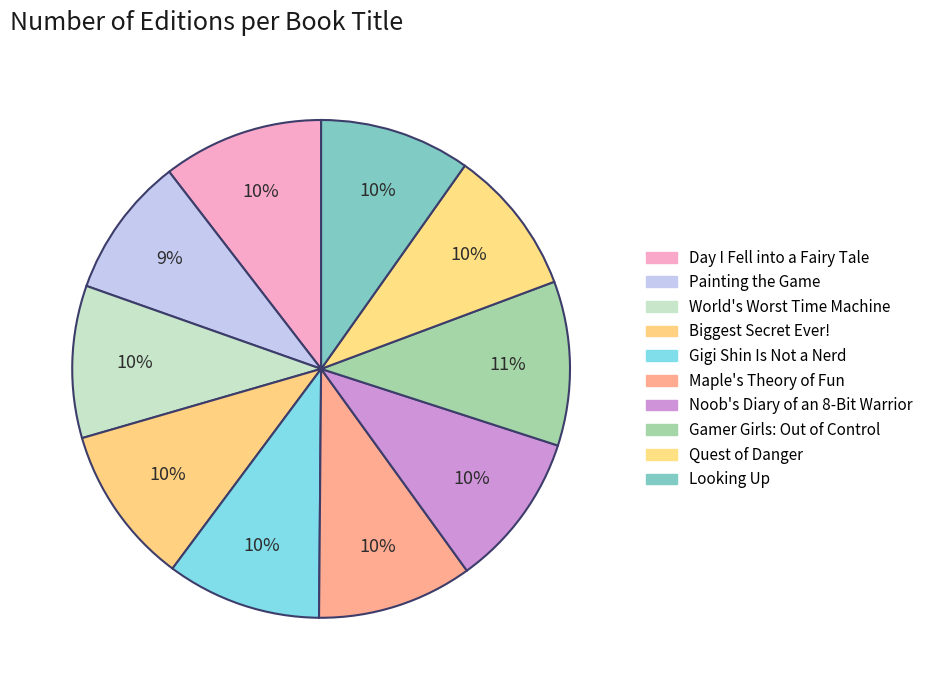

Between Looking Up and World's Worst Time Machine, which is larger?

World's Worst Time Machine